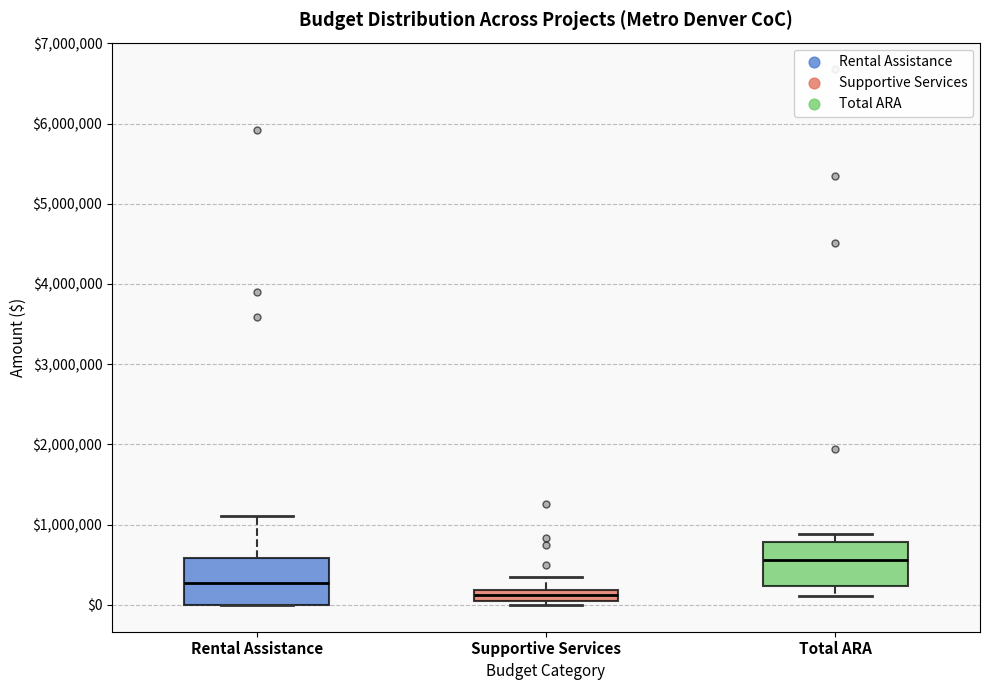

Which box has the highest median line?

Total ARA